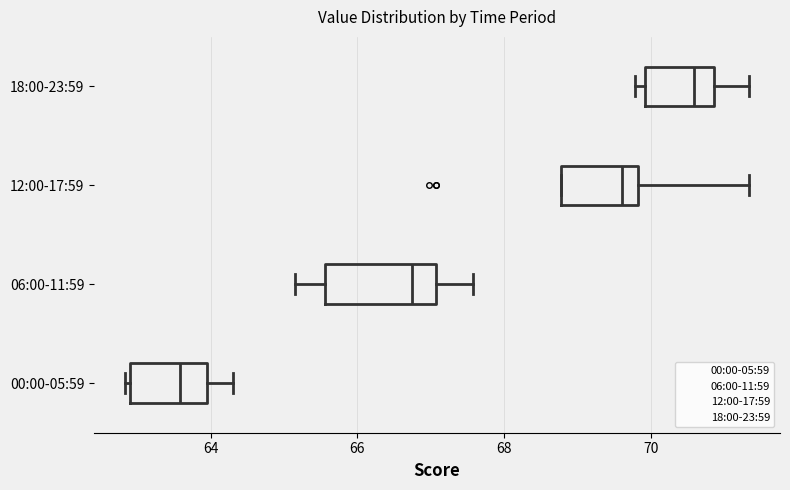

Where does the right whisker of the box for 18:00-23:59 end on the x-axis? The values are not printed on the chart, so give them approximately, as read against the axis.

71.4